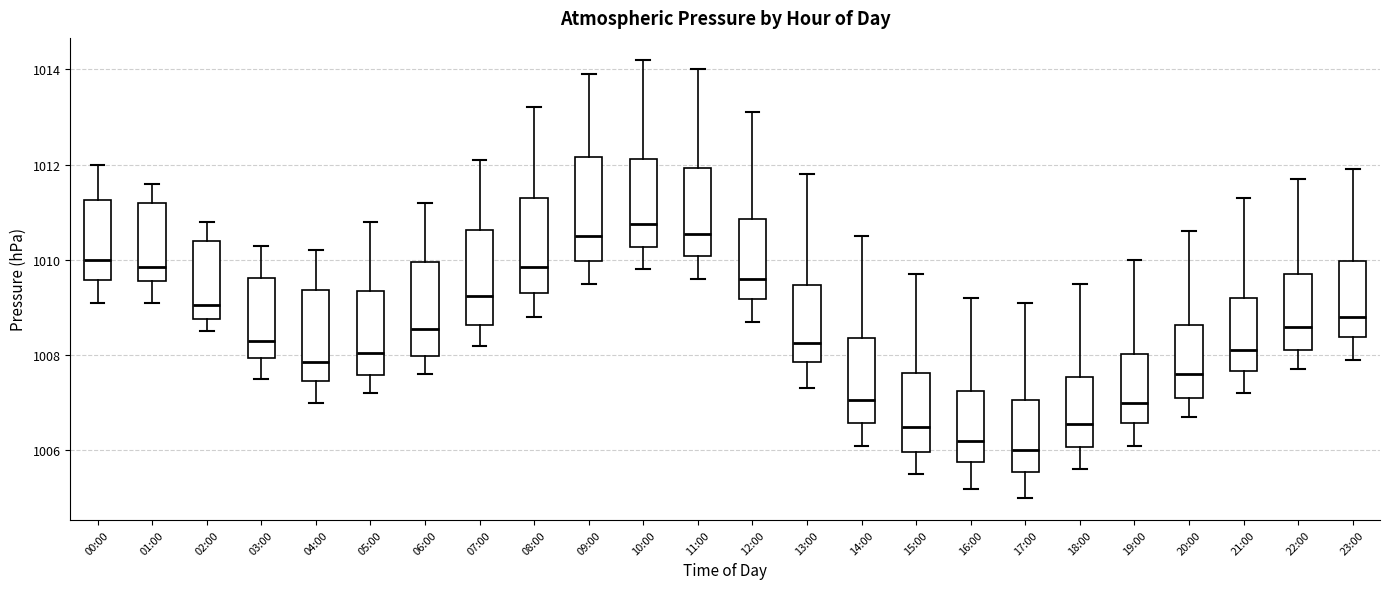

Reading left to right, read every box against the y-axis: the position of its median line, the range the box covers, and the ends of its whiskers. The values are not printed on the chart, so give them approximately, as read against the axis.

00:00: median 1010.0, box 1009.6 to 1011.2, whiskers 1009.2 to 1012.0
01:00: median 1009.8, box 1009.6 to 1011.2, whiskers 1009.2 to 1011.6
02:00: median 1009.0, box 1008.8 to 1010.4, whiskers 1008.6 to 1010.8
03:00: median 1008.4, box 1008.0 to 1009.6, whiskers 1007.6 to 1010.4
04:00: median 1007.8, box 1007.4 to 1009.4, whiskers 1007.0 to 1010.2
05:00: median 1008.0, box 1007.6 to 1009.4, whiskers 1007.2 to 1010.8
06:00: median 1008.6, box 1008.0 to 1010.0, whiskers 1007.6 to 1011.2
07:00: median 1009.2, box 1008.6 to 1010.6, whiskers 1008.2 to 1012.2
08:00: median 1009.8, box 1009.4 to 1011.4, whiskers 1008.8 to 1013.2
09:00: median 1010.6, box 1010.0 to 1012.2, whiskers 1009.6 to 1014.0
10:00: median 1010.8, box 1010.2 to 1012.2, whiskers 1009.8 to 1014.2
11:00: median 1010.6, box 1010.0 to 1012.0, whiskers 1009.6 to 1014.0
12:00: median 1009.6, box 1009.2 to 1010.8, whiskers 1008.8 to 1013.2
13:00: median 1008.2, box 1007.8 to 1009.4, whiskers 1007.4 to 1011.8
14:00: median 1007.0, box 1006.6 to 1008.4, whiskers 1006.2 to 1010.6
15:00: median 1006.6, box 1006.0 to 1007.6, whiskers 1005.6 to 1009.8
16:00: median 1006.2, box 1005.8 to 1007.2, whiskers 1005.2 to 1009.2
17:00: median 1006.0, box 1005.6 to 1007.0, whiskers 1005.0 to 1009.2
18:00: median 1006.6, box 1006.0 to 1007.6, whiskers 1005.6 to 1009.6
19:00: median 1007.0, box 1006.6 to 1008.0, whiskers 1006.2 to 1010.0
20:00: median 1007.6, box 1007.2 to 1008.6, whiskers 1006.8 to 1010.6
21:00: median 1008.2, box 1007.6 to 1009.2, whiskers 1007.2 to 1011.4
22:00: median 1008.6, box 1008.2 to 1009.8, whiskers 1007.8 to 1011.8
23:00: median 1008.8, box 1008.4 to 1010.0, whiskers 1008.0 to 1012.0